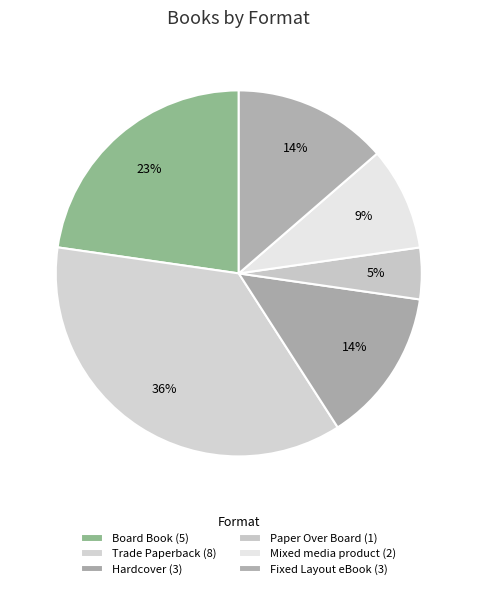

Which slice is the largest?

Trade Paperback